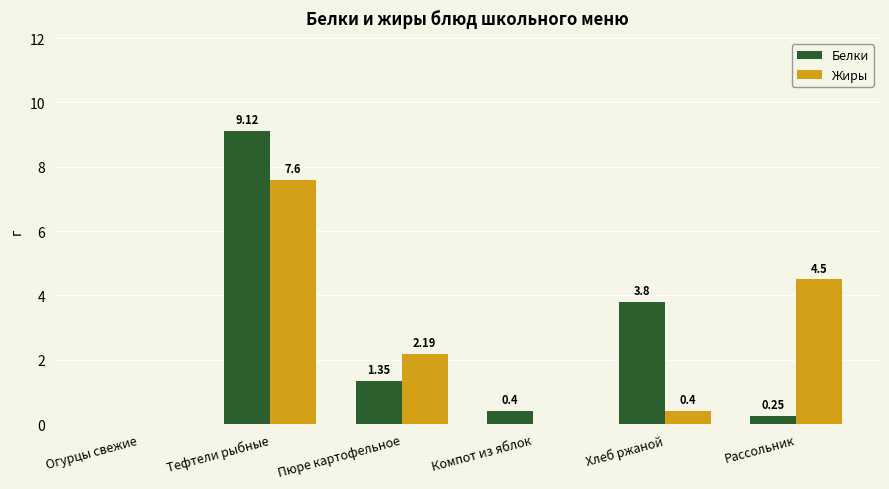

Which category has the highest value in the Белки series?

Тефтели рыбные